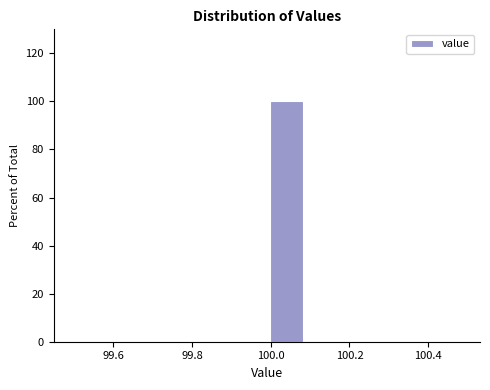

Reading left to right, list every bar in this chart as the range it spans on the x-axis followed by its height. Neither the bar edges nor the heights are printed on the chart, so give them approximately, as read against the axes.

99.49 to 99.59: 0
99.59 to 99.69: 0
99.69 to 99.79: 0
99.79 to 99.89: 0
99.89 to 99.99: 0
99.99 to 100.09: 100
100.09 to 100.19: 0
100.19 to 100.29: 0
100.29 to 100.39: 0
100.39 to 100.49: 0